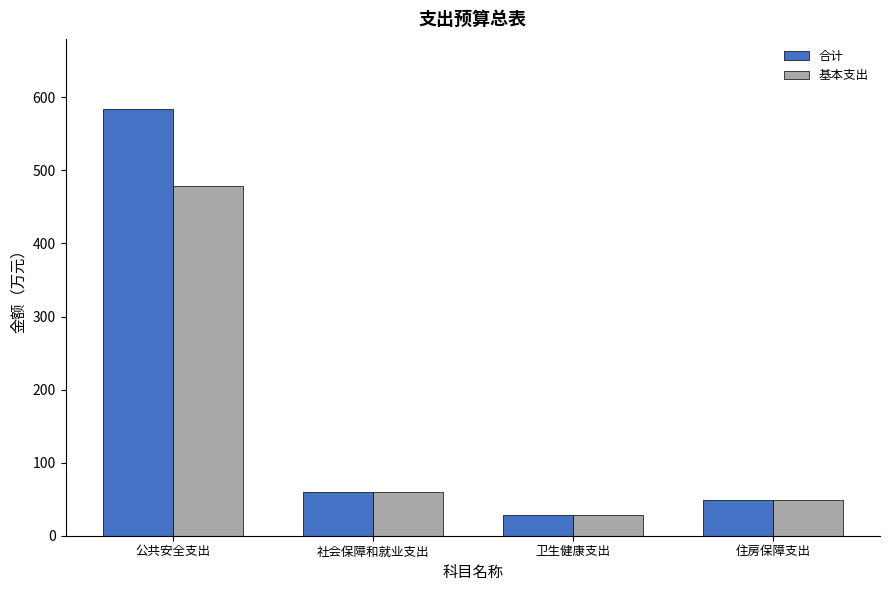

What is the maximum value for 基本支出?

478.3